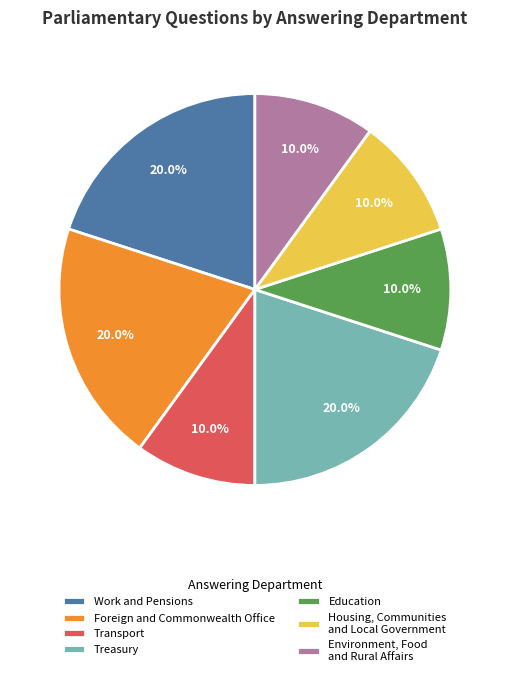

Count the number of slices in the pie.

7